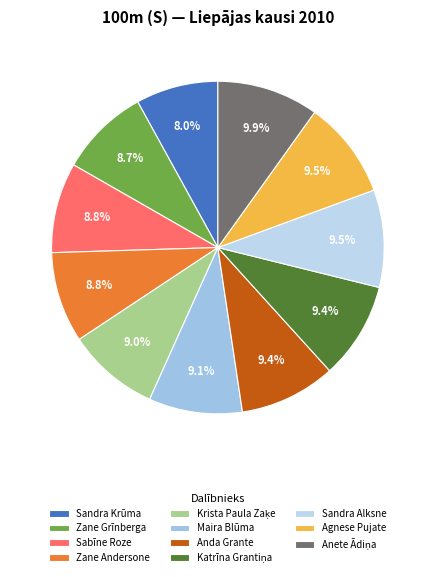

How many slices are in this pie chart?

11